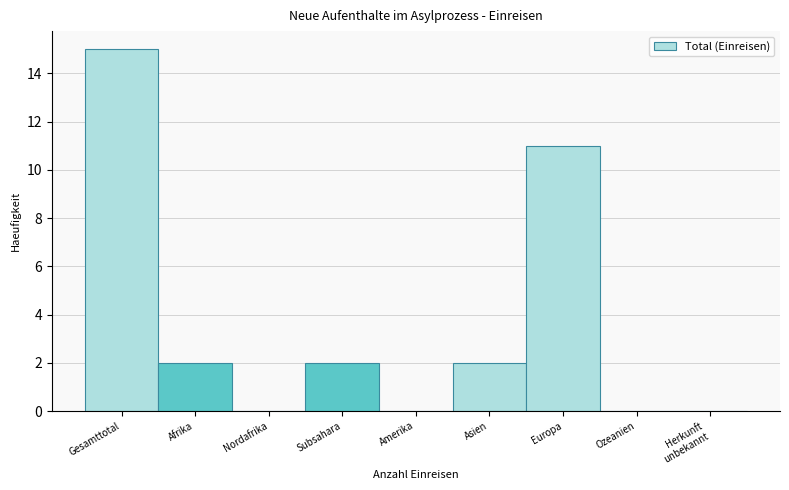

What is the change in value from Nordafrika to Asien?

+2